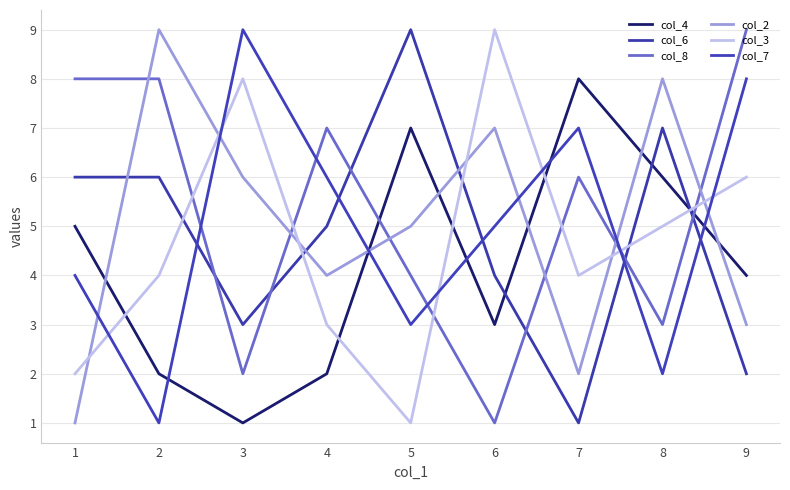

Reading left to right, transcribe all the data shown in this chart.

col_4: 5	2	1	2	7	3	8	6	4
col_6: 6	6	3	5	9	4	1	7	2
col_8: 8	8	2	7	4	1	6	3	9
col_2: 1	9	6	4	5	7	2	8	3
col_3: 2	4	8	3	1	9	4	5	6
col_7: 4	1	9	6	3	5	7	2	8